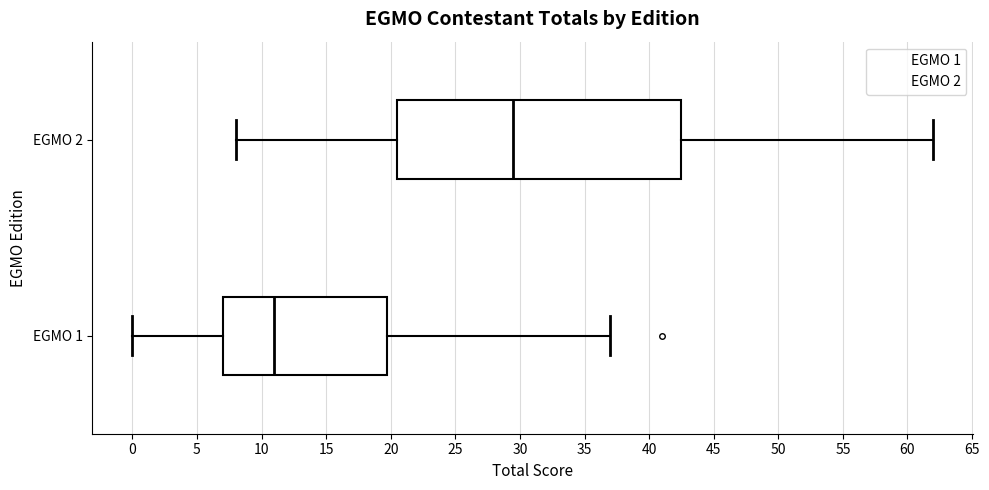

Reading bottom to top, transcribe this box plot: for each box, give where its median line is, the range the box spans, and where its two whiskers end, as read against the x-axis. The values are not printed on the chart, so give them approximately, as read against the axis.

EGMO 1: median 11.0, box 7.0 to 20.0, whiskers 0.0 to 37.0
EGMO 2: median 29.5, box 20.5 to 42.5, whiskers 8.0 to 62.0